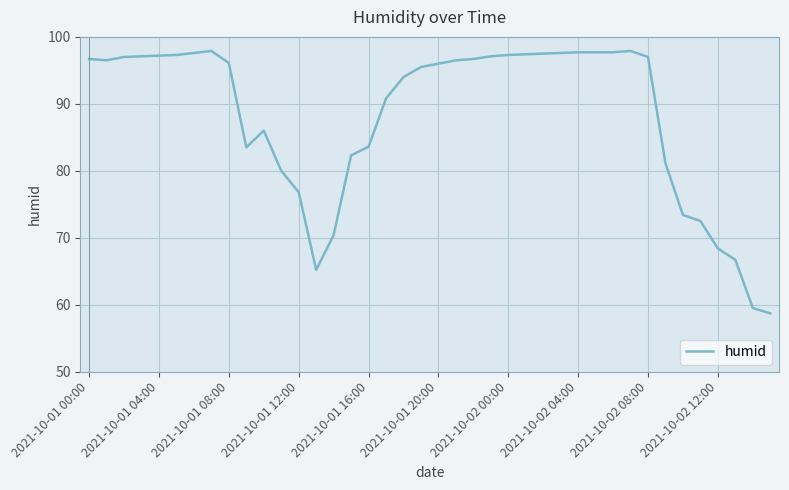

What is the difference between the maximum and minimum values?

39.2